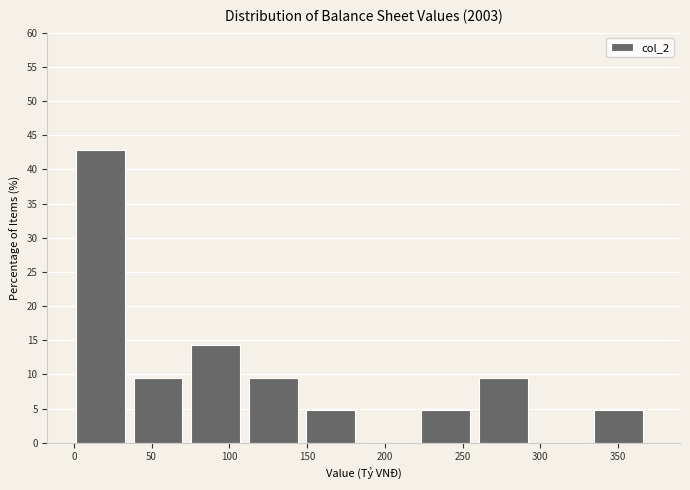

Reading left to right, list every bar in this chart as the range it spans on the x-axis followed by its height. Neither the bar edges nor the heights are printed on the chart, so give them approximately, as read against the axes.

0 to 40: 43.0
40 to 75: 9.5
75 to 110: 14.5
110 to 150: 9.5
150 to 185: 5.0
185 to 225: 0
225 to 260: 5.0
260 to 295: 9.5
295 to 335: 0
335 to 370: 5.0